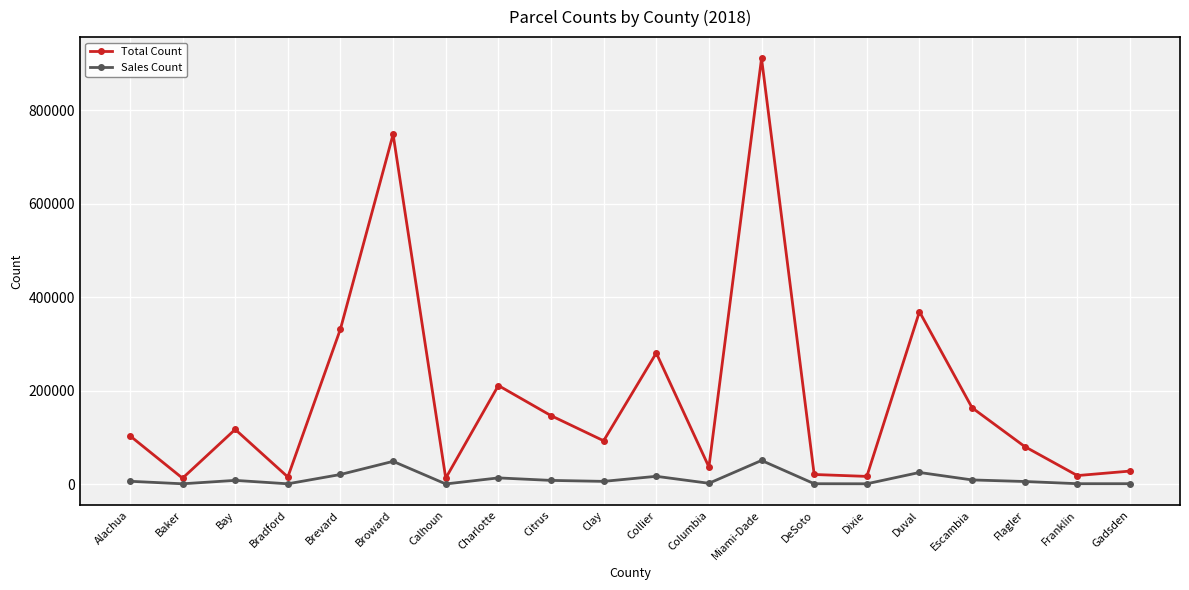

At Miami-Dade, list the series in order from largest to smallest.

Total Count, Sales Count